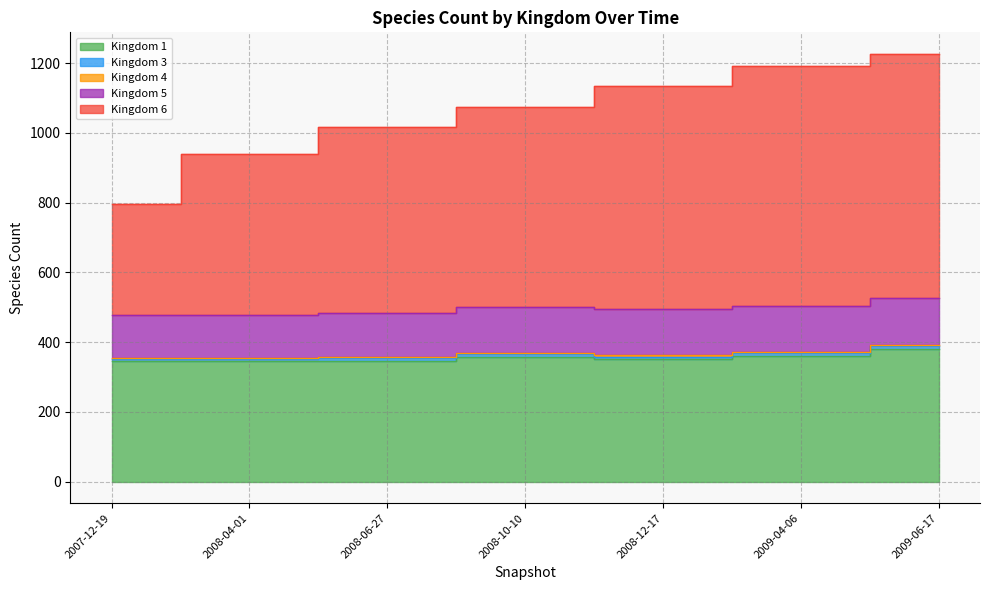

True or false: 6 and 3 cross at least once.

False